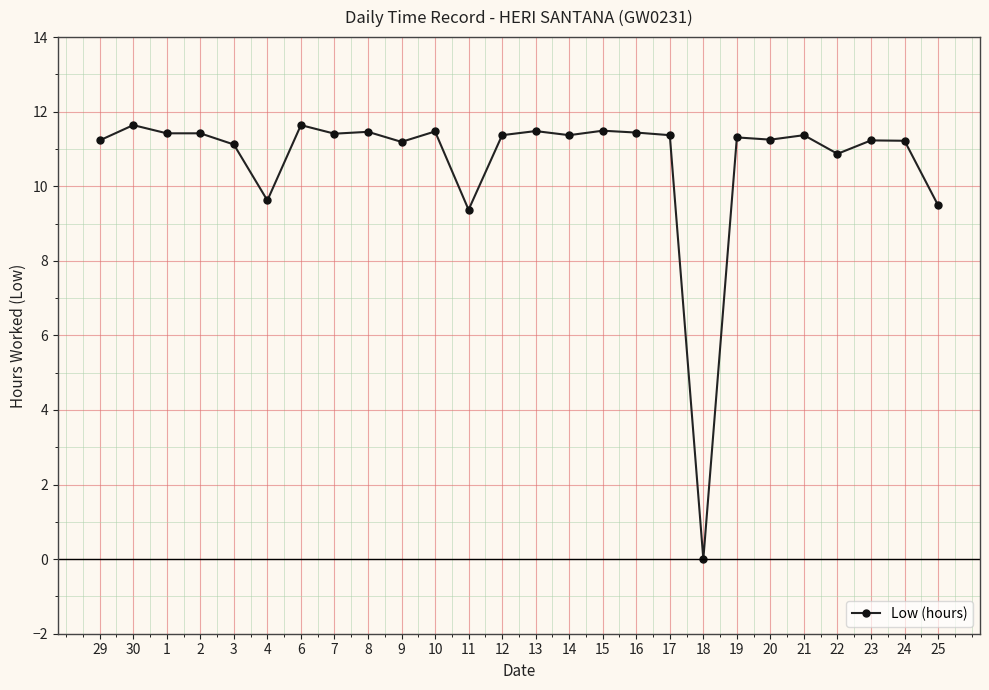

What is the ratio of the value at 25 to the value at 29?

0.8